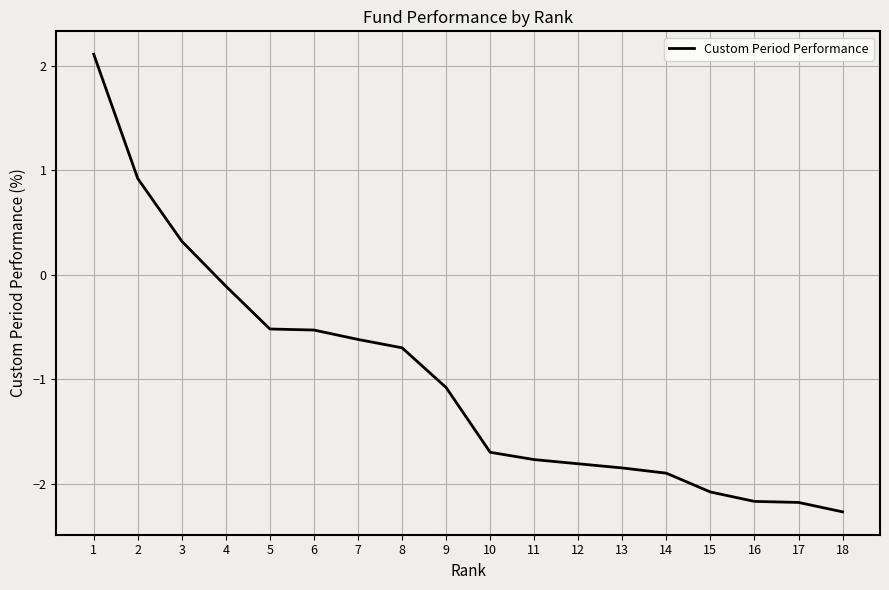

True or false: the data shows -0.3 at 7.

False